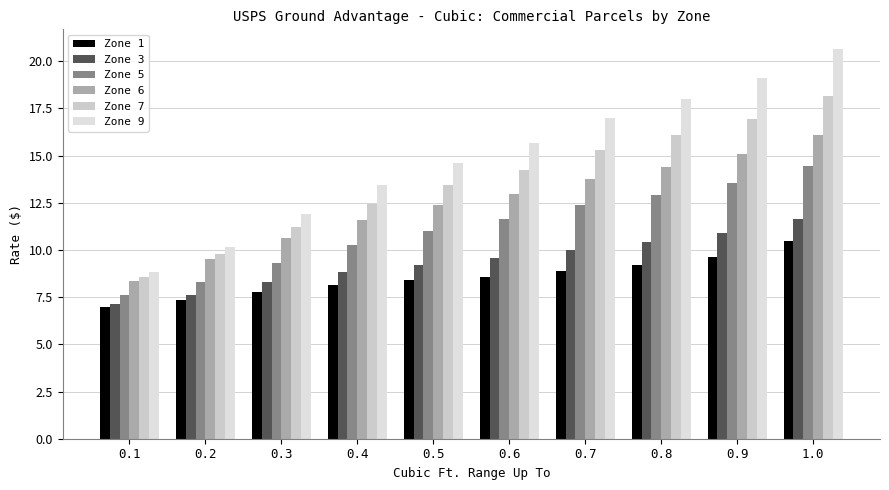

At which label does Zone 5 reach its minimum?

0.1